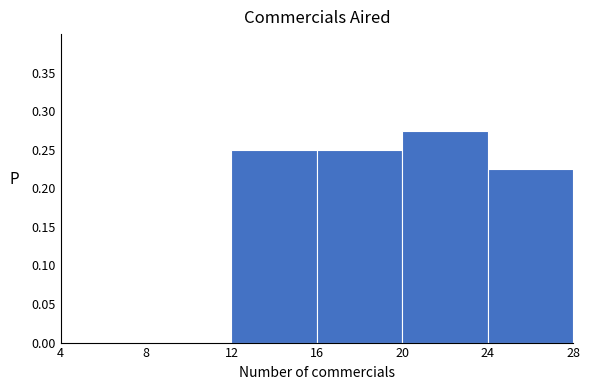

What is the height of the bar covering 12 to 16 on the x-axis? The values are not printed on the chart, so give them approximately, as read against the axis.

0.250